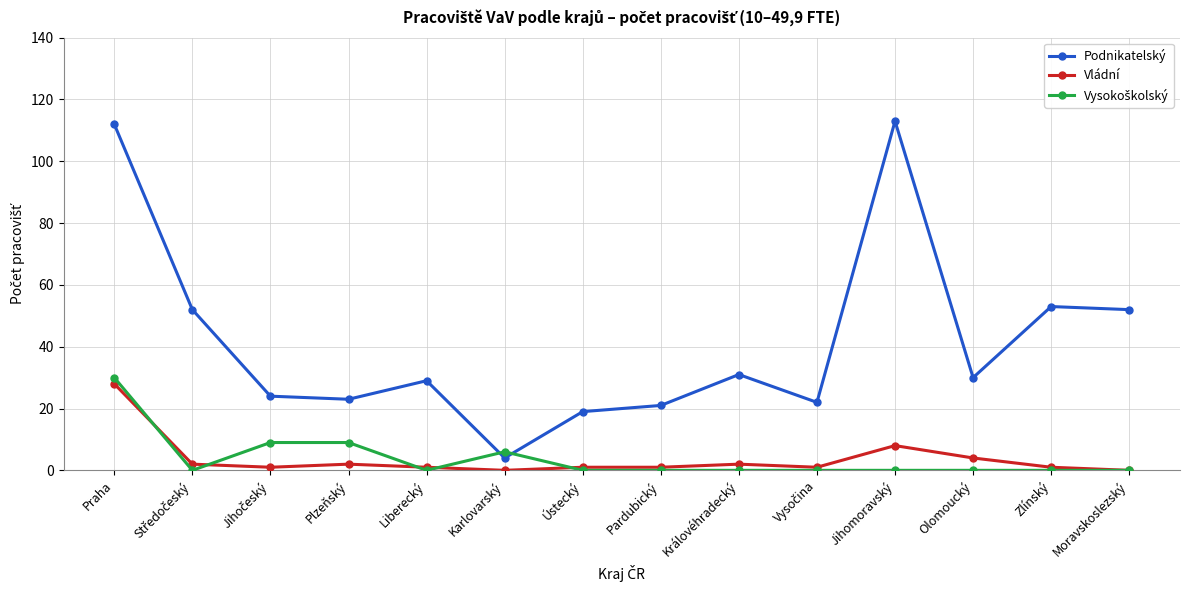

True or false: Podnikatelský and Vládní cross at least once.

False